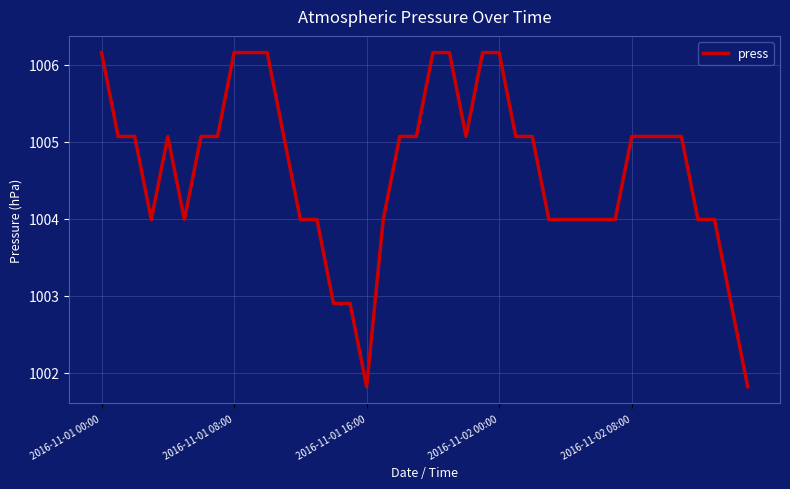

What is the difference between the maximum and minimum values?

4.3